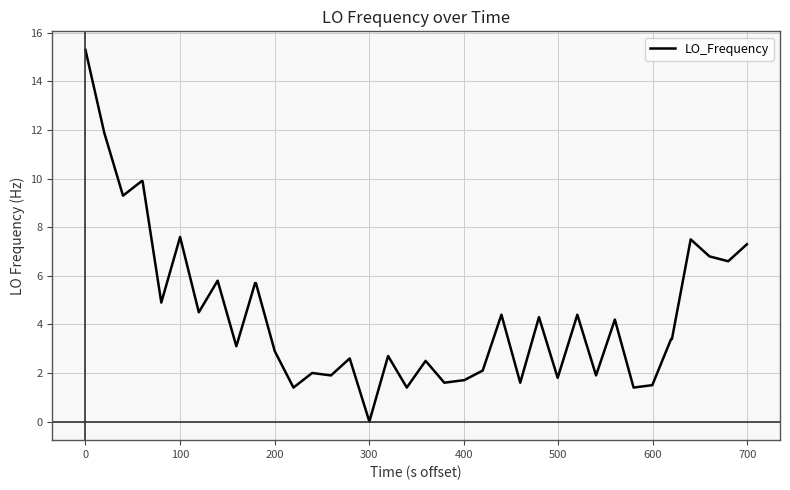

What is the maximum value shown in the chart?

15.3